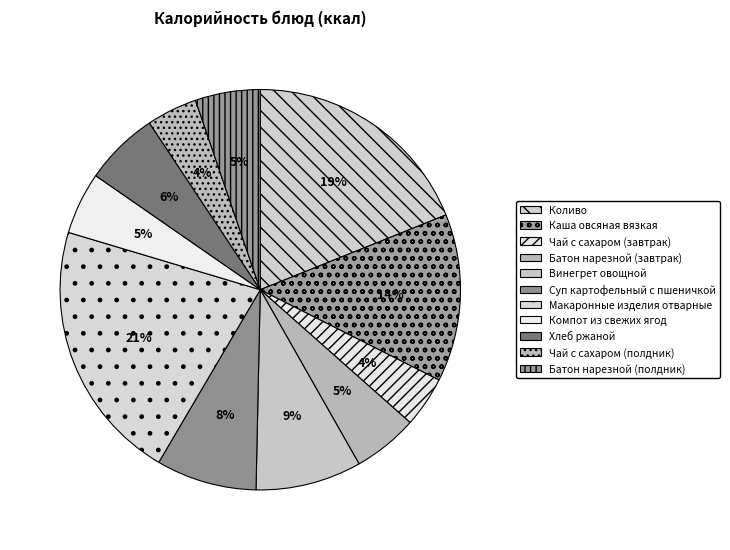

Approximately how many times larger is the value at Каша овсяная вязкая compared to Коливо?

0.7